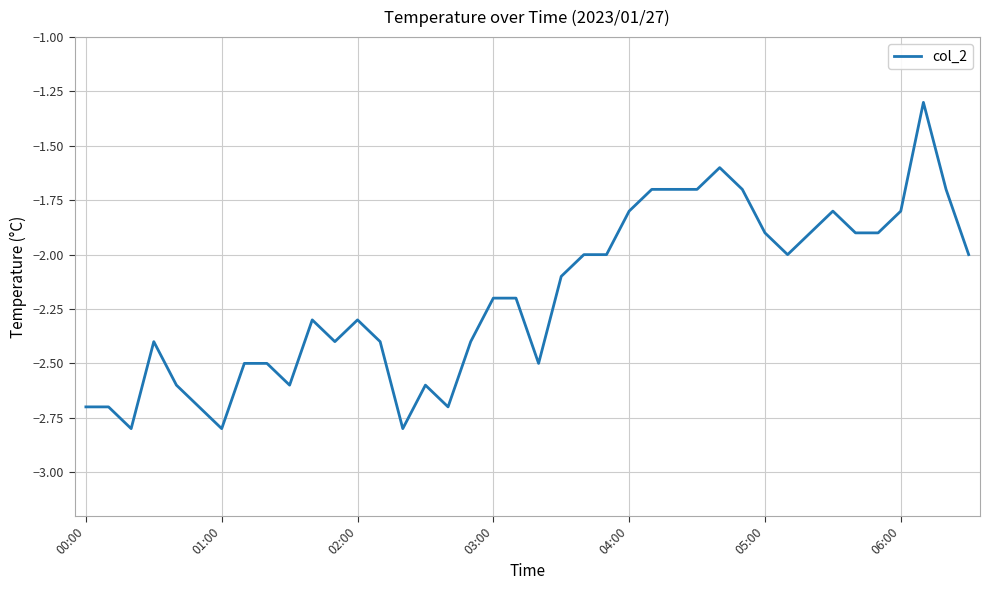

Count the number of data series in this chart.

1